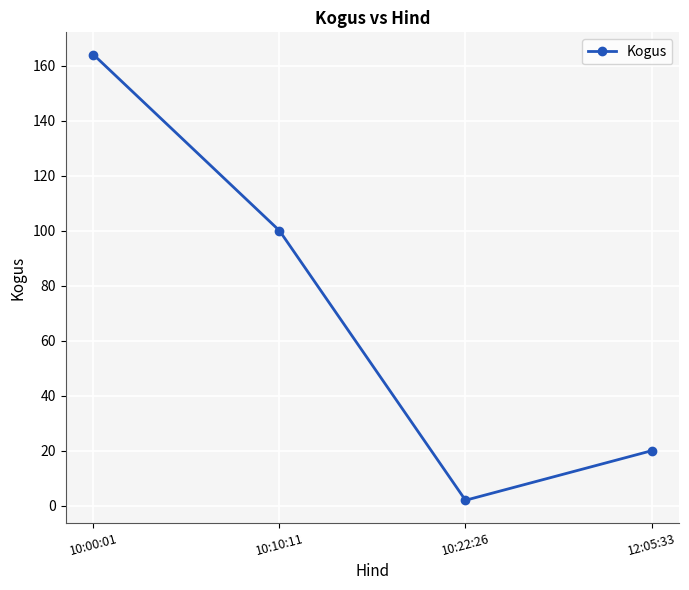

What is the ratio of the value at 10:00:01 to the value at 10:22:26?

82.0